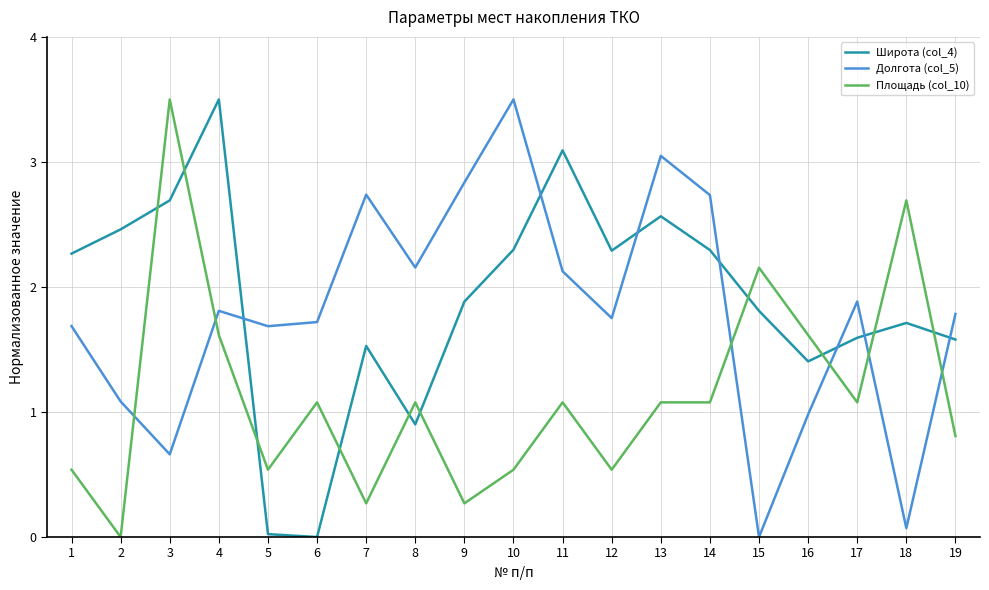

Is the value of Широта (col_4) at 4 greater than the value of Долгота (col_5) at 4?

Yes